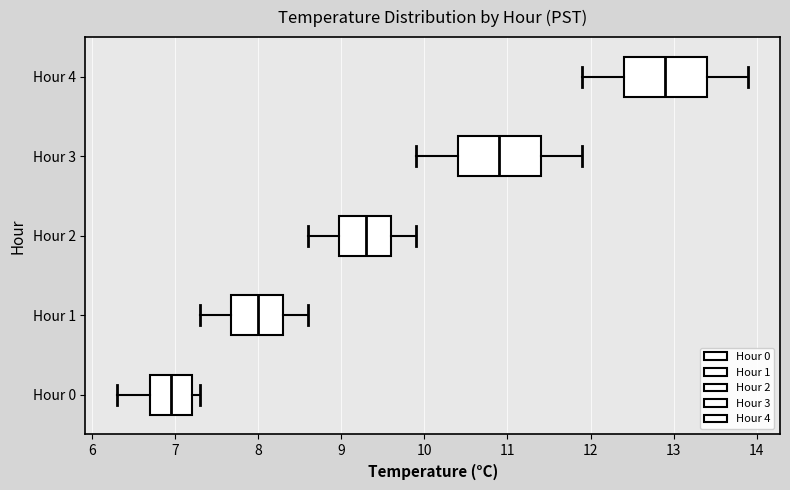

Where does the right whisker of the box for Hour 1 end on the x-axis? The values are not printed on the chart, so give them approximately, as read against the axis.

8.6